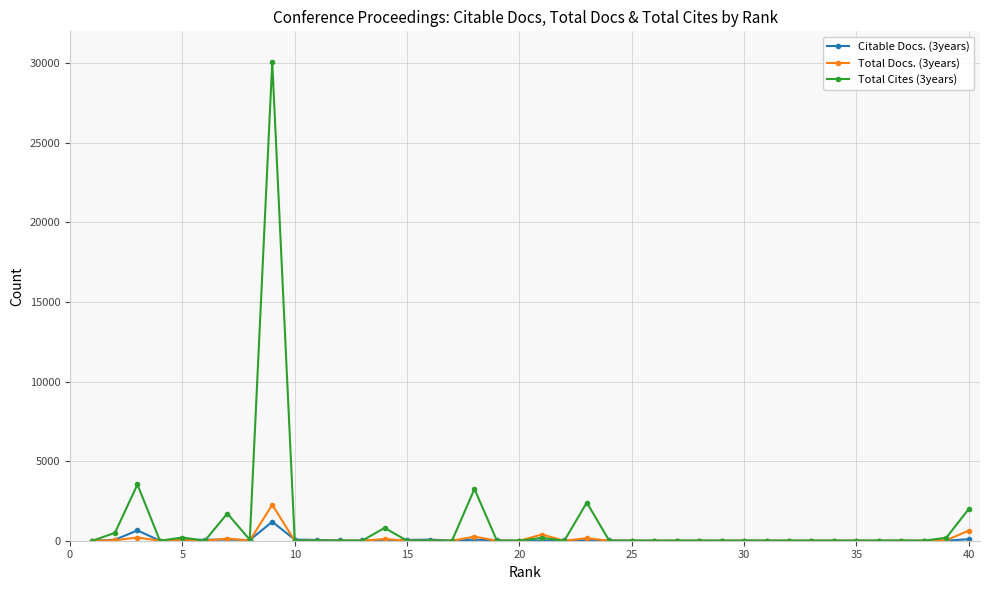

Which series has the widest spread of values?

Total Cites (3years)